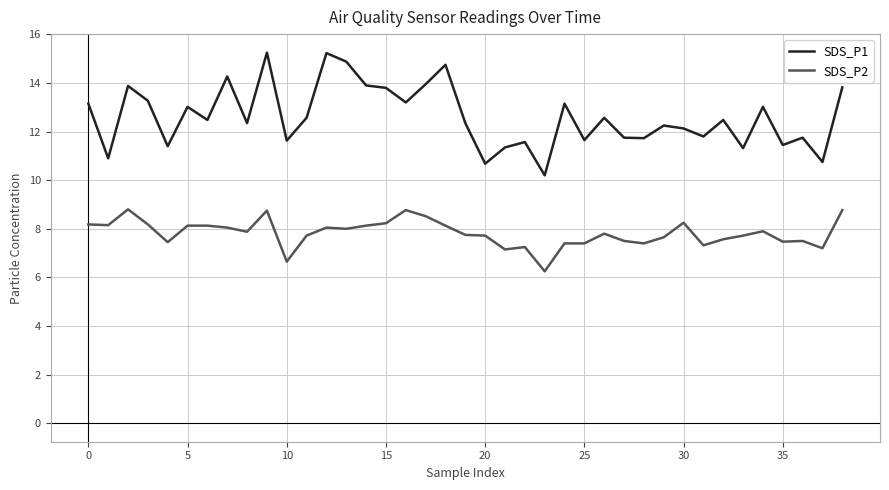

What is the average value of the SDS_P2 series?

7.8